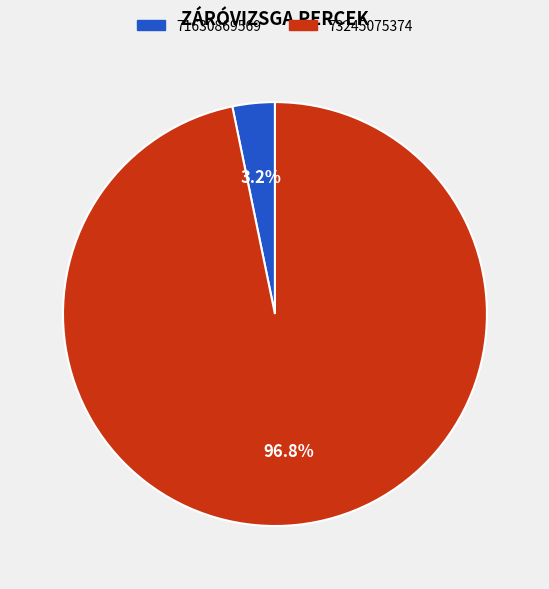

To the nearest percent, what is the combined percentage of 71630869569 and 73245075374?

100%